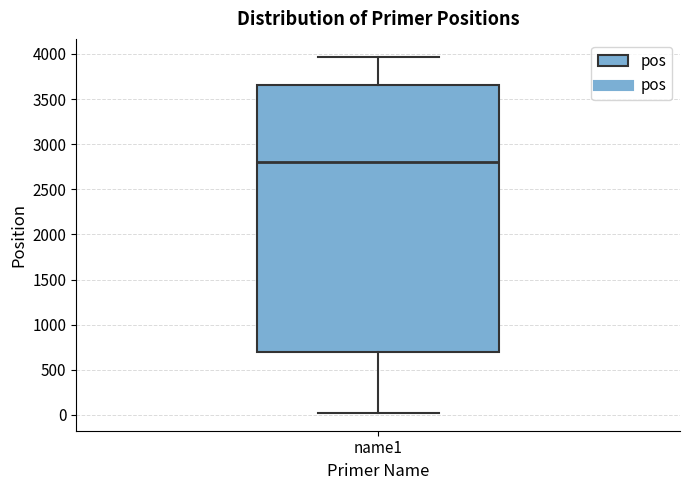

Read this box plot against the y-axis: the position of the median line, the range covered by the box, and the ends of both whiskers. The values are not printed on the chart, so give them approximately, as read against the axis.

median 2800, box 700 to 3650, whiskers 0 to 3950